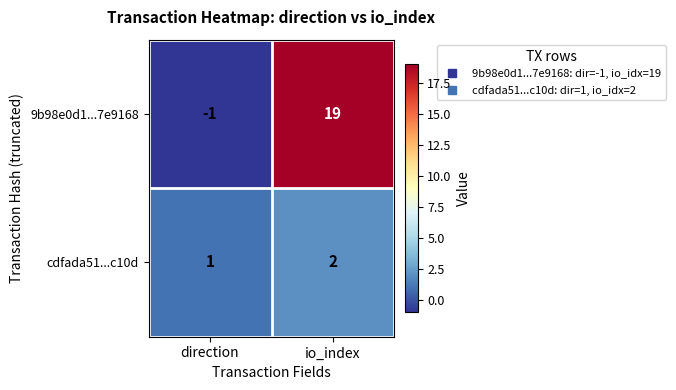

The value of cdfada51...c10d at io_index is 2. True or false?

True